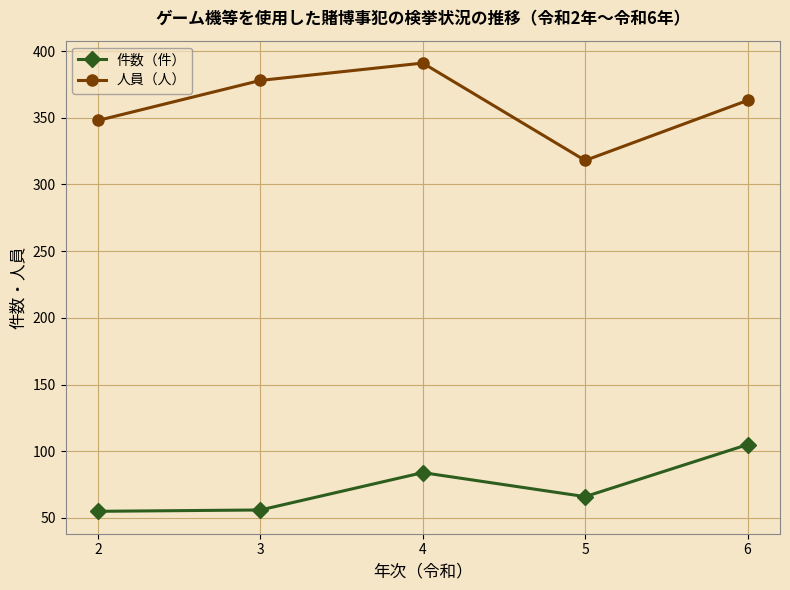

The 人員（人） series shows 82 at 6. True or false?

False